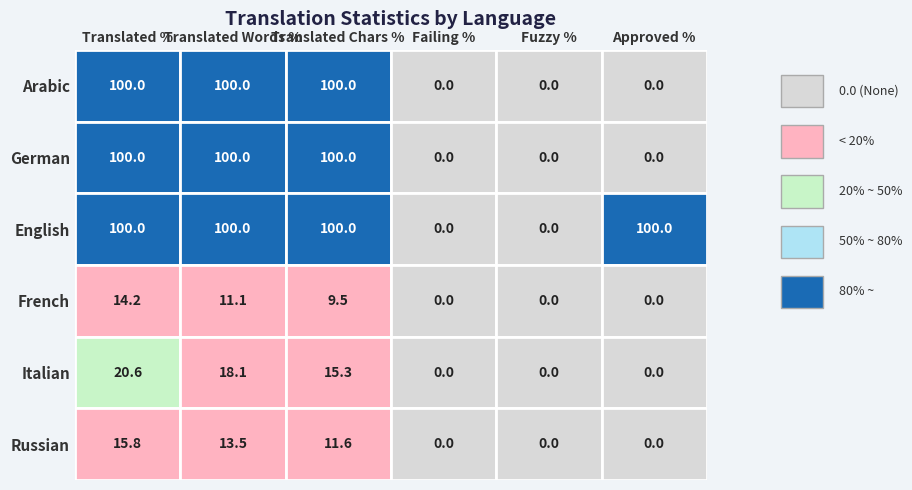

At Arabic, list the series in order from largest to smallest.

translated_percent, translated_words_percent, translated_chars_percent, failing_percent, fuzzy_percent, approved_percent